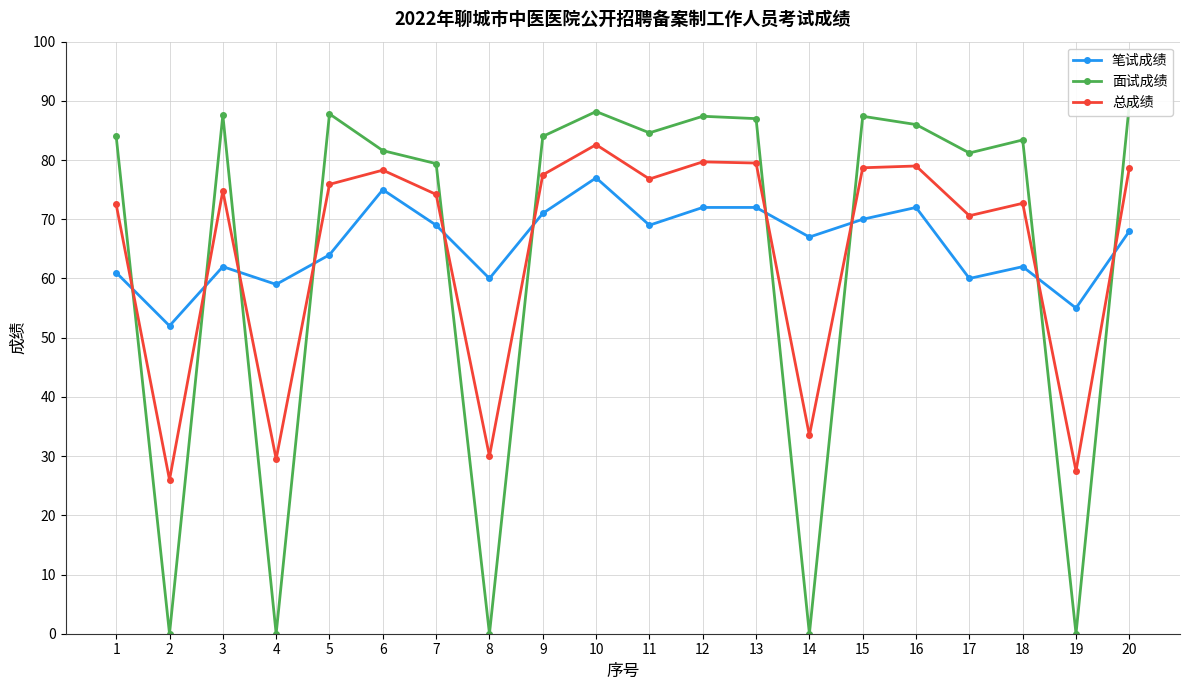

Reading right to left, transcribe all the data shown in this chart.

笔试成绩: 68.0	55.0	62.0	60.0	72.0	70.0	67.0	72.0	72.0	69.0	77.0	71.0	60.0	69.0	75.0	64.0	59.0	62.0	52.0	61.0
面试成绩: 89.4	0.0	83.4	81.2	86.0	87.4	0.0	87.0	87.4	84.6	88.2	84.0	0.0	79.4	81.6	87.8	0.0	87.6	0.0	84.0
总成绩: 78.7	27.5	72.7	70.6	79.0	78.7	33.5	79.5	79.7	76.8	82.6	77.5	30.0	74.2	78.3	75.9	29.5	74.8	26.0	72.5